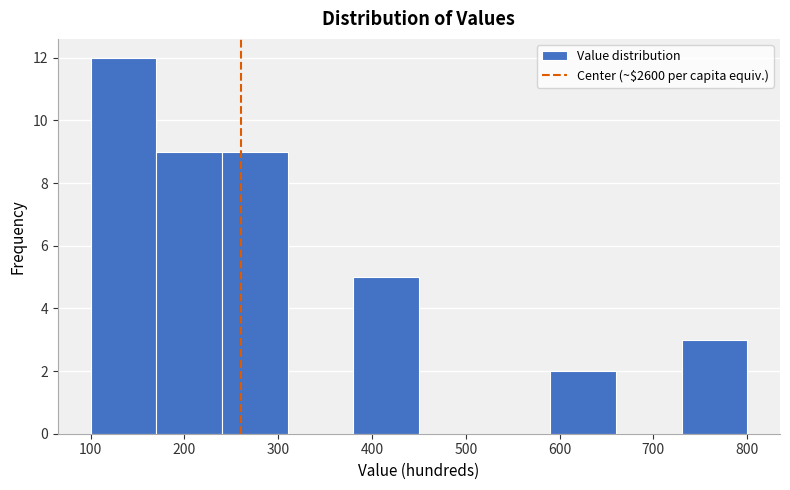

Over which range of the x-axis is the bar tallest?

100 to 170